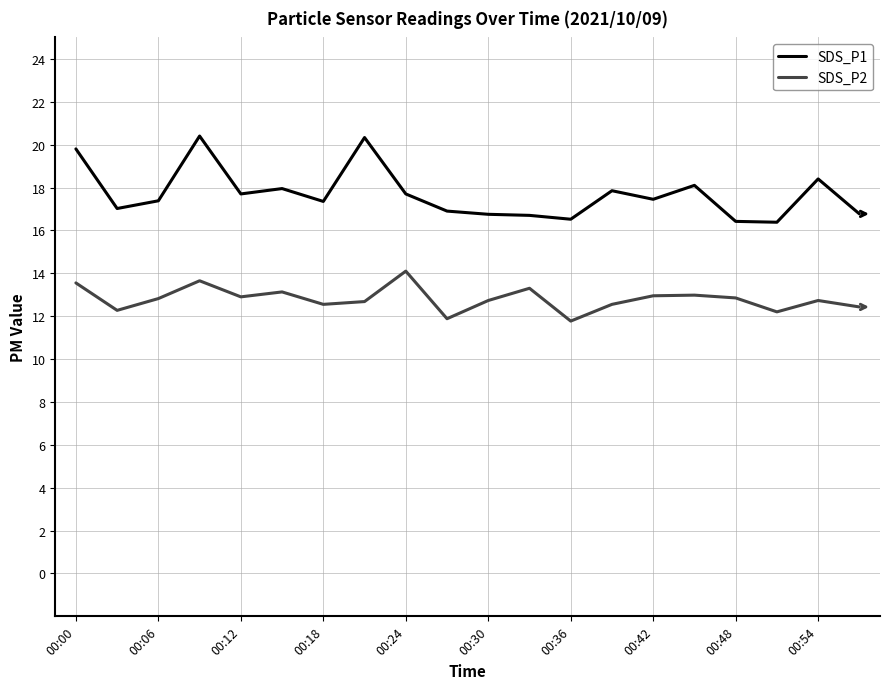

True or false: SDS_P2 and SDS_P1 cross at least once.

False